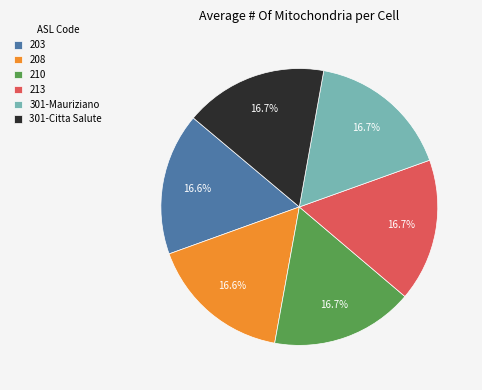

To the nearest percent, what is the average slice percentage?

17%